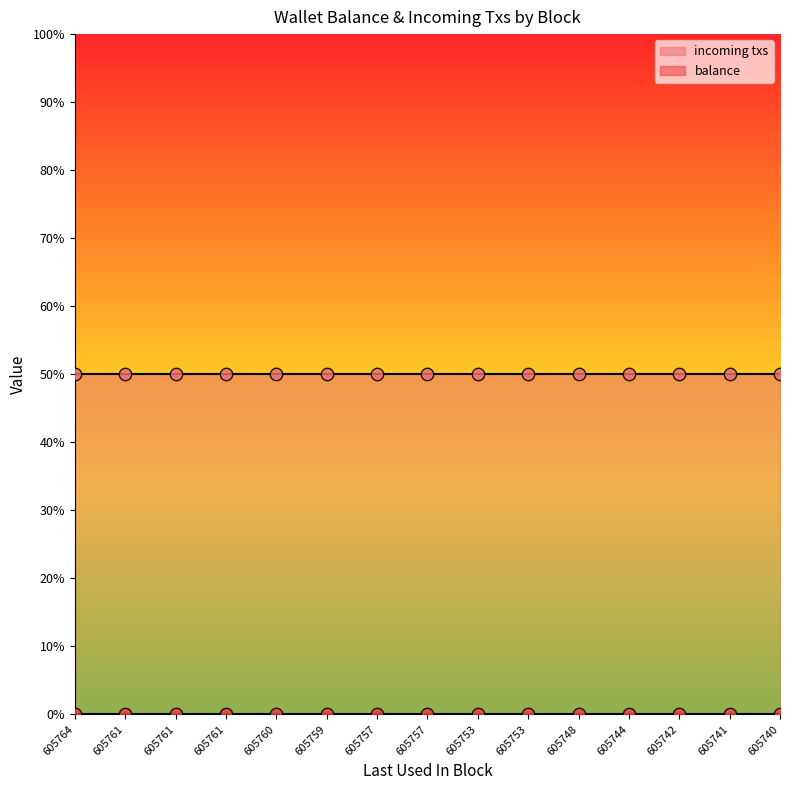

At how many categories does at least one series exceed 4?

15